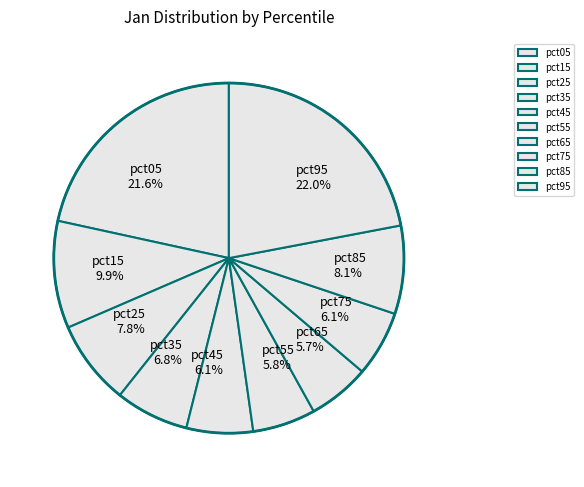

How much of the chart is everything except pct75?

93.9%